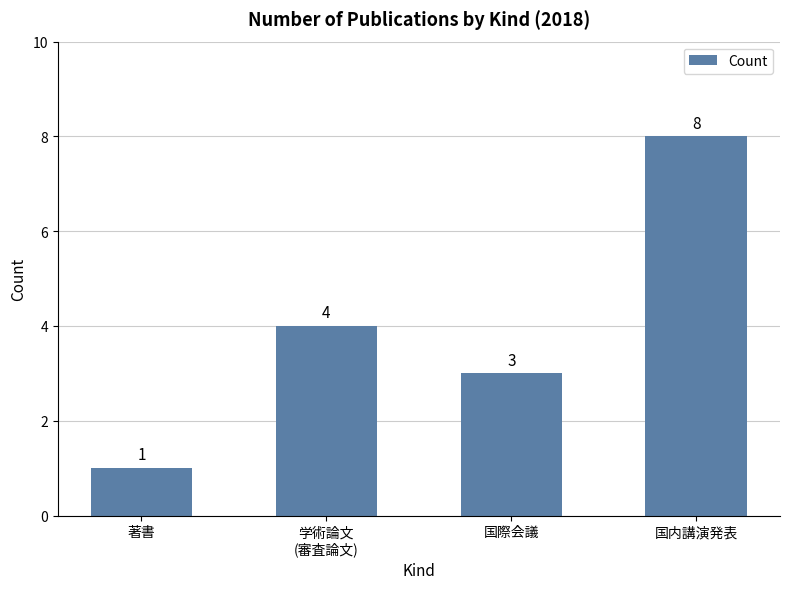

What is the change in value from 国際会議 to 国内講演発表?

+5